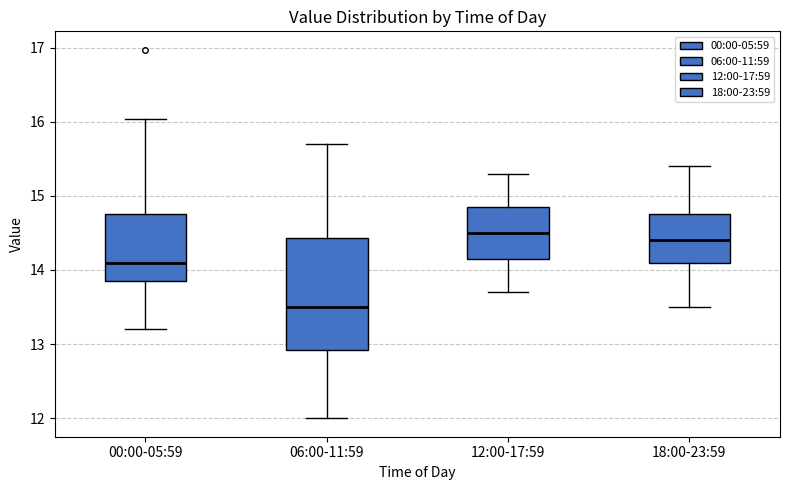

Reading left to right, read every box against the y-axis: the position of its median line, the range the box covers, and the ends of its whiskers. The values are not printed on the chart, so give them approximately, as read against the axis.

00:00-05:59: median 14.1, box 13.9 to 14.8, whiskers 13.2 to 16.0
06:00-11:59: median 13.5, box 12.9 to 14.4, whiskers 12.0 to 15.7
12:00-17:59: median 14.5, box 14.2 to 14.9, whiskers 13.7 to 15.3
18:00-23:59: median 14.4, box 14.1 to 14.8, whiskers 13.5 to 15.4